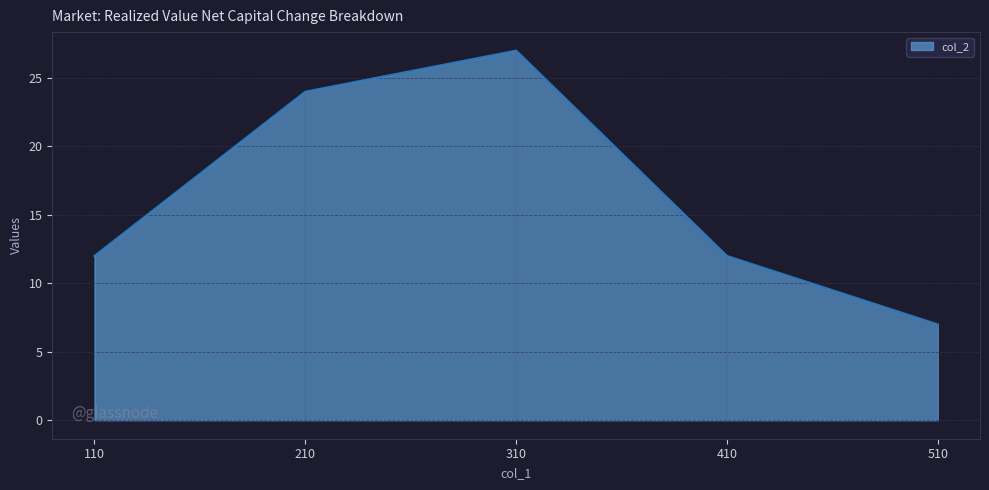

Count the values in the range 12 to 24.

3